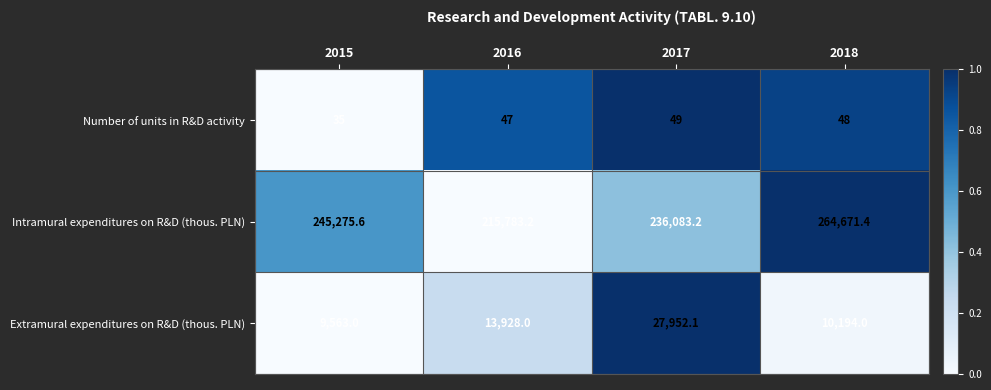

Reading left to right, extract all data points from this chart.

Number of units in R&D activity: 35.0	47.0	49.0	48.0
Intramural expenditures on R&D (thous. PLN): 245275.6	215783.2	236083.2	264671.4
Extramural expenditures on R&D (thous. PLN): 9563.0	13928.0	27952.1	10194.0